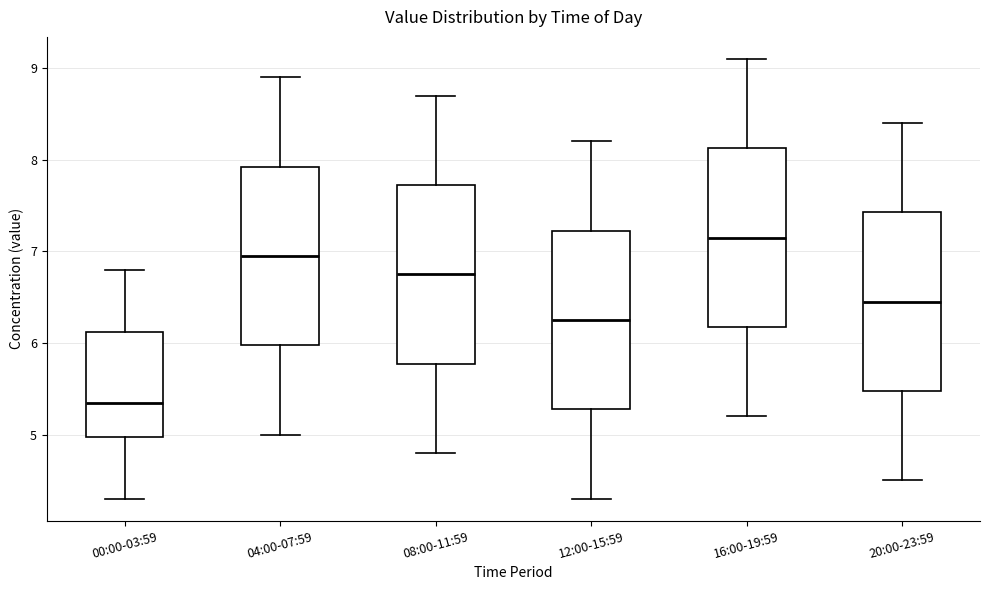

Where does the lower whisker of the box for 08:00-11:59 end on the y-axis? The values are not printed on the chart, so give them approximately, as read against the axis.

4.8